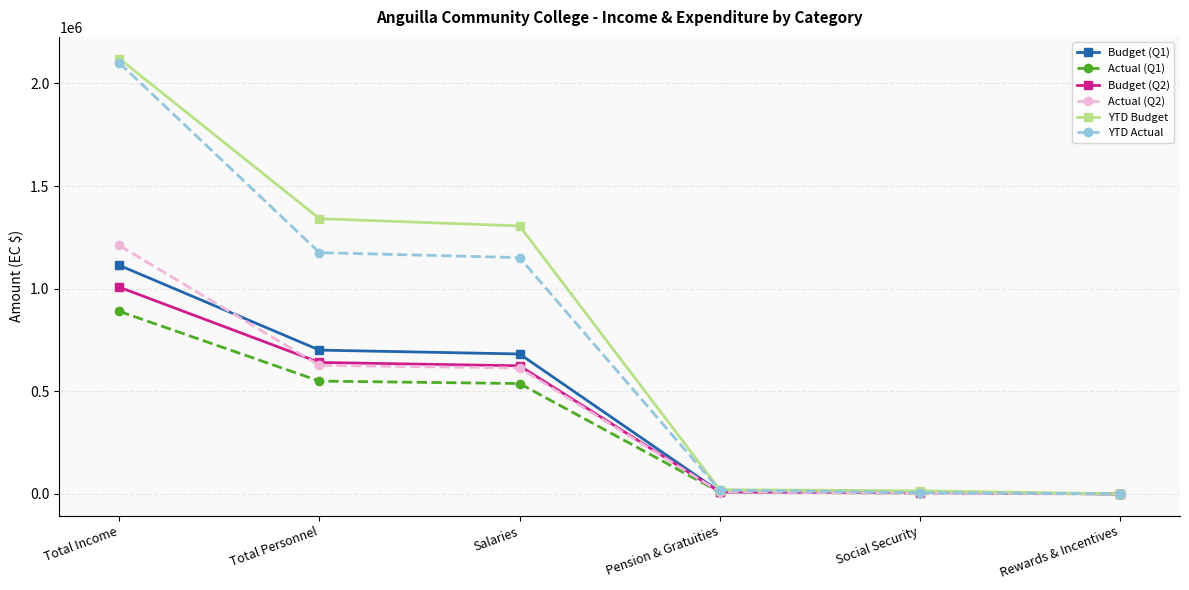

How many lines are shown in the chart?

6